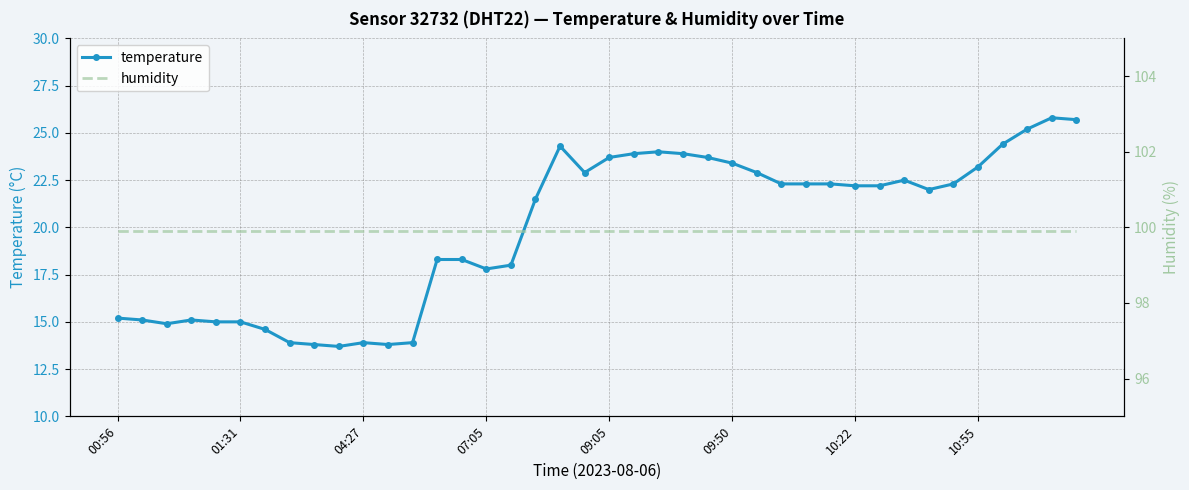

What is the maximum value for temperature?

25.8